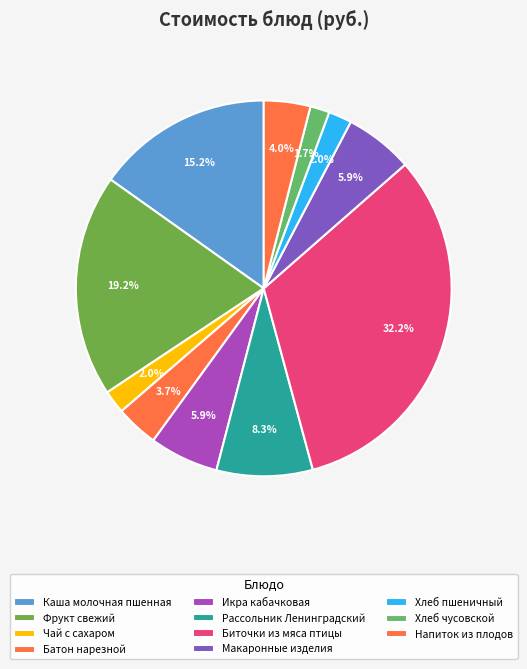

Count the number of slices in the pie.

11